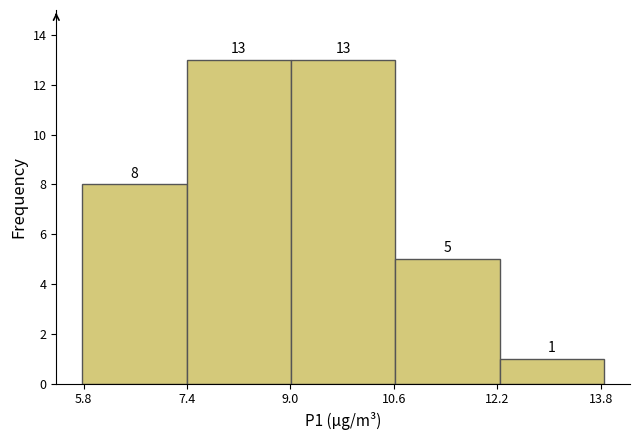

Reading left to right, list every bar in this chart as the range it spans on the x-axis followed by its height. The bar edges are not printed on the chart, so give them approximately, as read against the axis.

5.8 to 7.4: 8
7.4 to 9.0: 13
9.0 to 10.6: 13
10.6 to 12.2: 5
12.2 to 13.8: 1